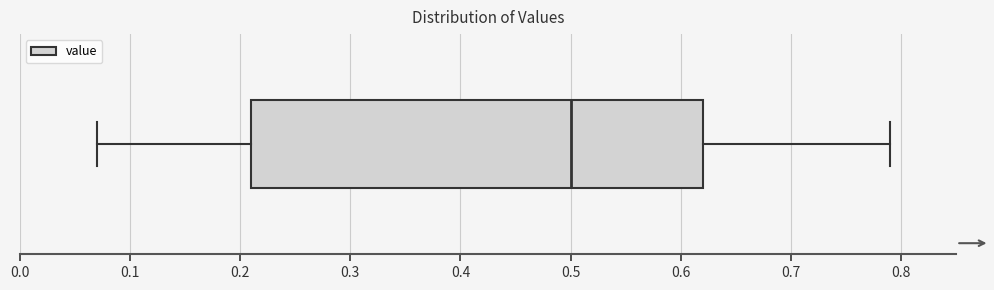

Where does the median line of the box sit on the x-axis? The values are not printed on the chart, so give them approximately, as read against the axis.

0.50